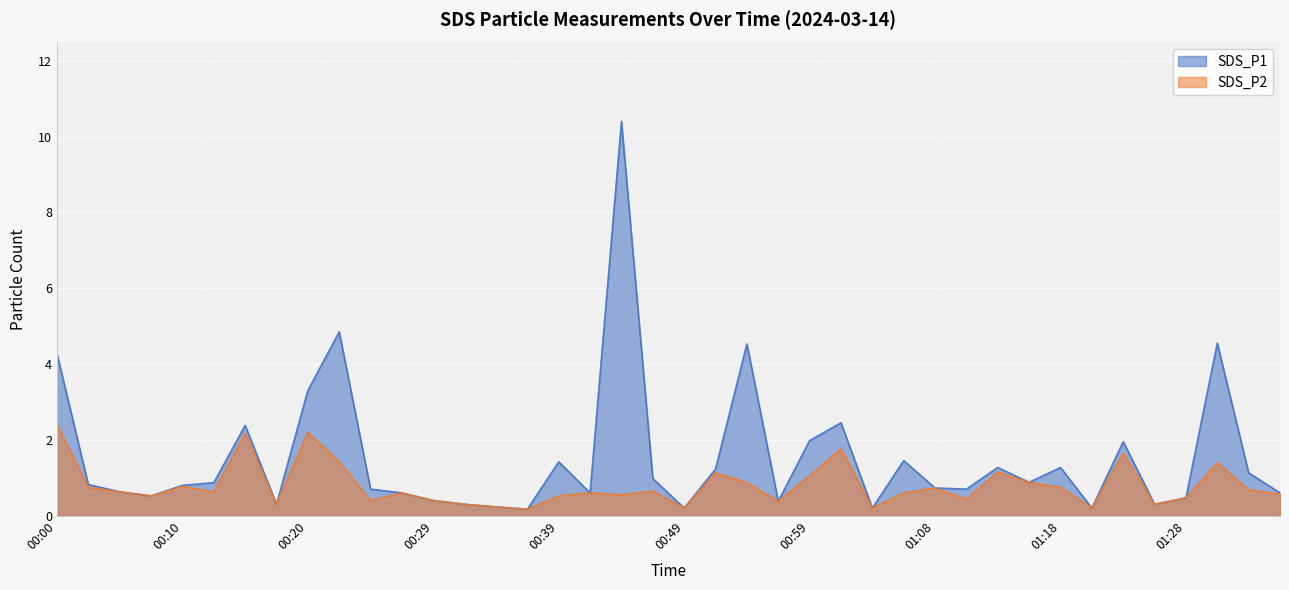

How many interior local valleys does the SDS_P1 series have?

11